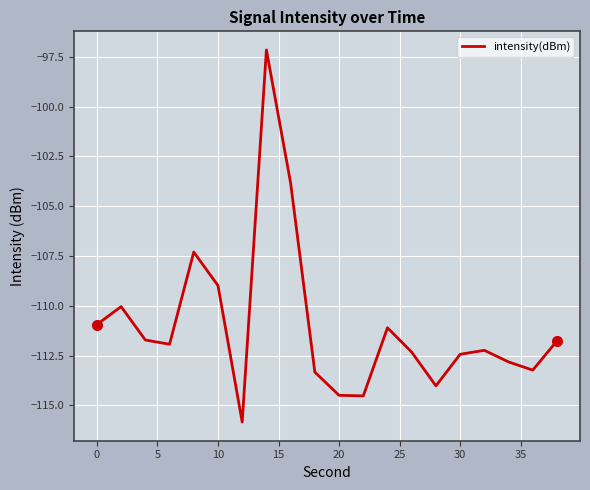

What is the maximum value shown in the chart?

-97.2